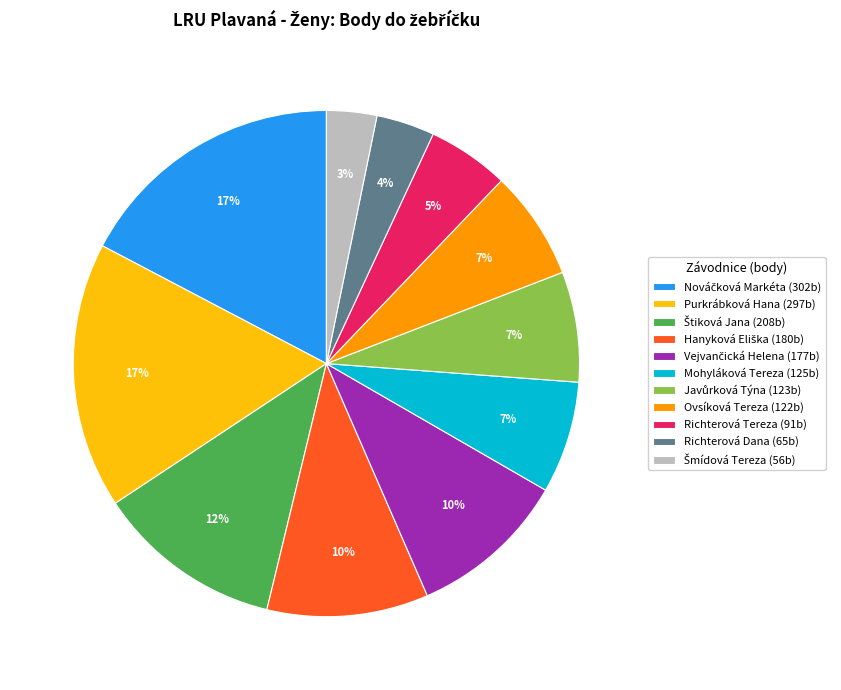

True or false: Purkrábková Hana (297b) accounts for 5% of the total.

False